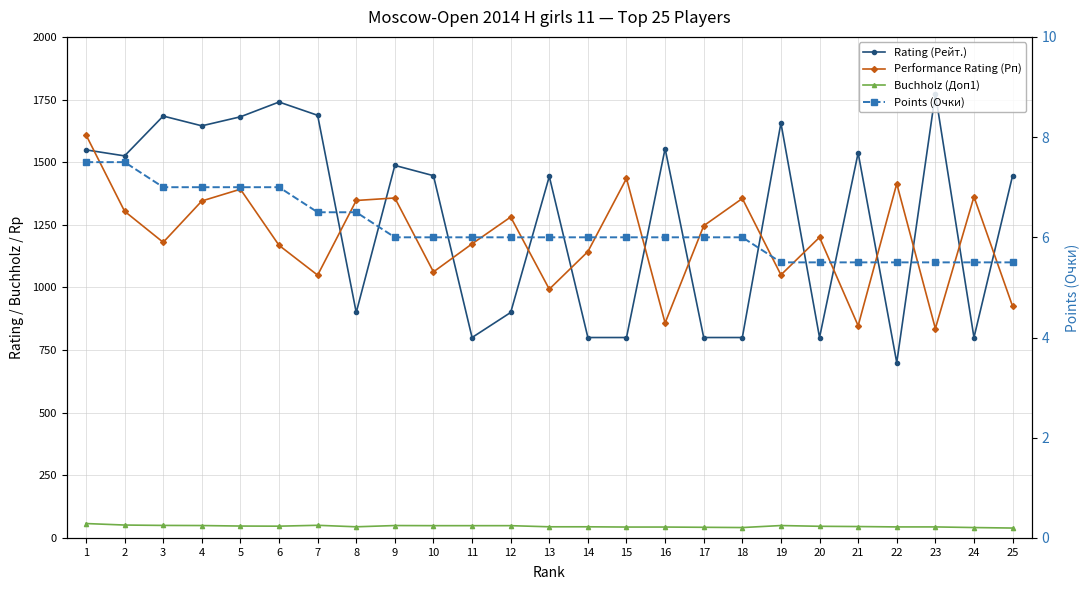

Reading left to right, transcribe all the data shown in this chart.

Rating (Рейт.): 1549.0	1525.0	1684.0	1645.0	1681.0	1740.0	1687.0	900.0	1487.0	1446.0	800.0	900.0	1443.0	800.0	800.0	1554.0	800.0	800.0	1656.0	800.0	1537.0	700.0	1773.0	800.0	1446.0
Performance Rating (Рп): 1609.0	1304.0	1180.0	1345.0	1392.0	1168.0	1049.0	1347.0	1357.0	1062.0	1174.0	1281.0	993.0	1143.0	1435.0	858.0	1246.0	1355.0	1050.0	1200.0	847.0	1414.0	836.0	1362.0	925.0
Buchholz (Доп1): 57.5	51.5	50.0	49.5	47.5	47.0	50.5	44.5	49.5	49.0	49.0	49.0	44.5	44.5	43.5	43.5	42.5	41.5	49.5	46.5	45.5	44.0	44.0	41.5	39.5
Points (Очки): 7.5	7.5	7.0	7.0	7.0	7.0	6.5	6.5	6.0	6.0	6.0	6.0	6.0	6.0	6.0	6.0	6.0	6.0	5.5	5.5	5.5	5.5	5.5	5.5	5.5